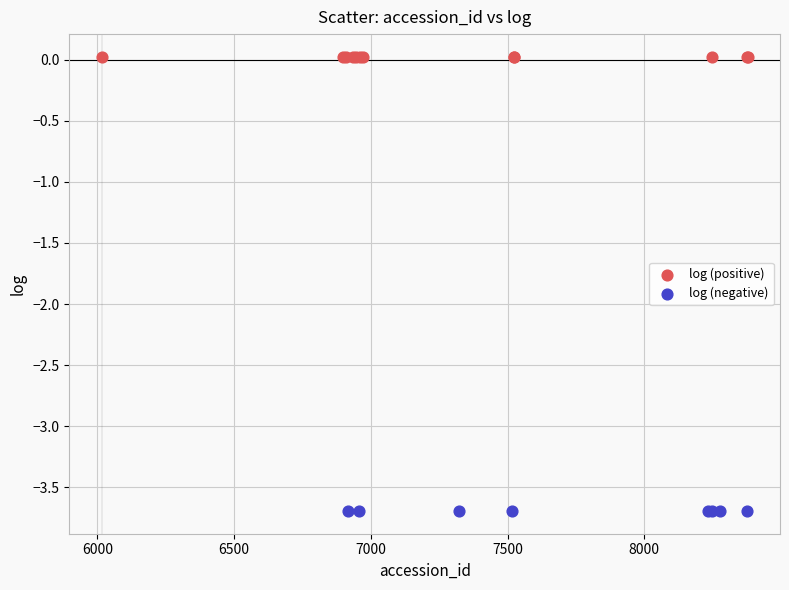

Which series reaches the minimum Y coordinate?

log (negative)